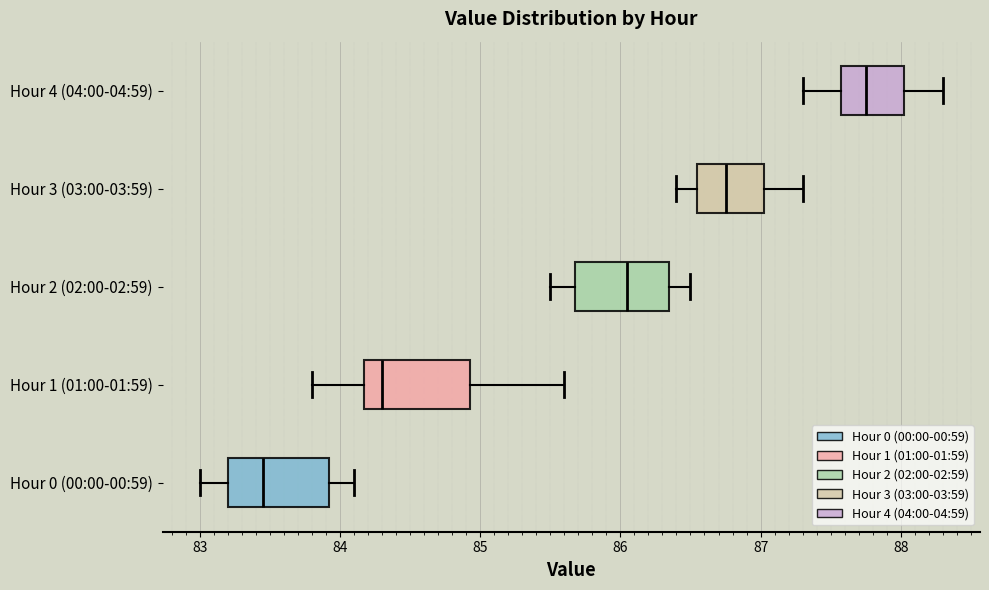

Where is the left edge of the box for Hour 4 (04:00-04:59) on the x-axis? The values are not printed on the chart, so give them approximately, as read against the axis.

87.6